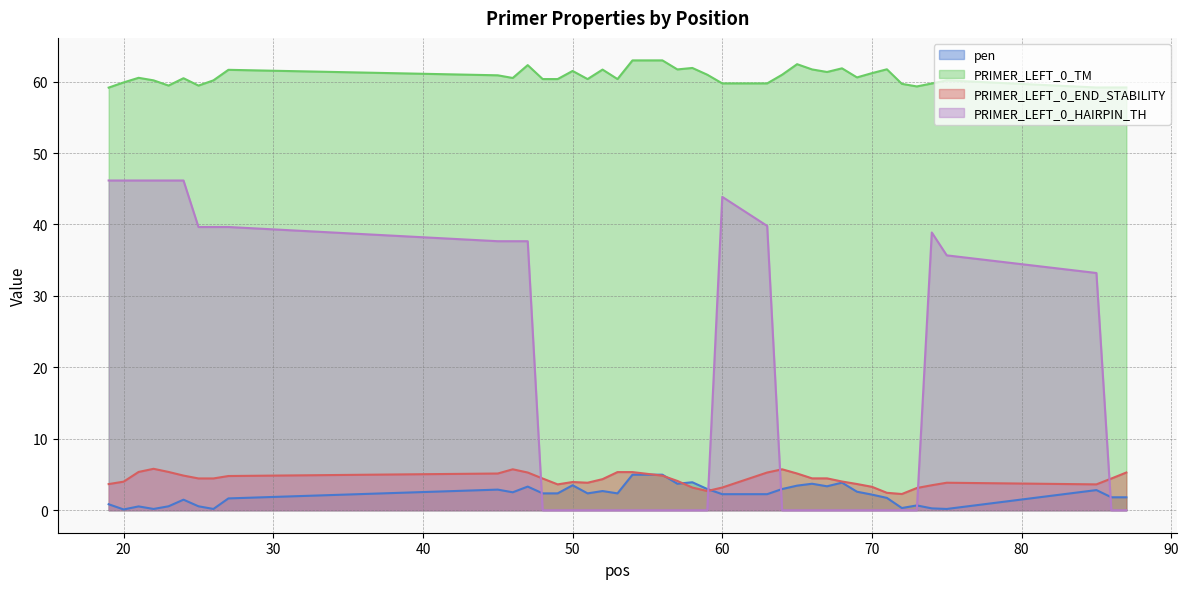

Reading right to left, what are all the values shown in this chart?

pen: 87=1.8	86=1.8	85=2.8	75=0.2	74=0.3	73=0.7	72=0.3	71=1.7	70=2.2	69=2.6	68=3.9	67=3.4	66=3.7	65=3.4	64=3.0	63=2.2	60=2.2	59=3.0	58=3.9	57=3.7	56=5.0	54=5.0	53=2.4	52=2.7	51=2.4	50=3.5	49=2.4	48=2.4	47=3.3	46=2.5	45=2.9	27=1.7	26=0.2	25=0.6	24=1.5	23=0.6	22=0.2	21=0.5	20=0.1	19=0.8
PRIMER_LEFT_0_TM: 87=59.2	86=59.2	85=59.2	75=60.2	74=59.7	73=59.3	72=59.7	71=61.7	70=61.2	69=60.6	68=61.9	67=61.4	66=61.7	65=62.4	64=61.0	63=59.8	60=59.8	59=61.0	58=61.9	57=61.7	56=63.0	54=63.0	53=60.4	52=61.7	51=60.4	50=61.5	49=60.4	48=60.4	47=62.3	46=60.5	45=60.9	27=61.7	26=60.2	25=59.4	24=60.5	23=59.4	22=60.2	21=60.5	20=59.9	19=59.2
PRIMER_LEFT_0_END_STABILITY: 87=5.3	86=4.4	85=3.6	75=3.9	74=3.5	73=3.1	72=2.3	71=2.4	70=3.3	69=3.7	68=4.0	67=4.5	66=4.5	65=5.1	64=5.7	63=5.3	60=3.2	59=2.7	58=3.2	57=4.1	56=4.8	54=5.3	53=5.3	52=4.3	51=3.9	50=4.0	49=3.6	48=4.4	47=5.3	46=5.7	45=5.1	27=4.8	26=4.5	25=4.5	24=4.8	23=5.4	22=5.8	21=5.4	20=4.0	19=3.7
PRIMER_LEFT_0_HAIRPIN_TH: 87=0.0	86=0.0	85=33.2	75=35.7	74=38.9	73=0.0	72=0.0	71=0.0	70=0.0	69=0.0	68=0.0	67=0.0	66=0.0	65=0.0	64=0.0	63=39.8	60=43.9	59=0.0	58=0.0	57=0.0	56=0.0	54=0.0	53=0.0	52=0.0	51=0.0	50=0.0	49=0.0	48=0.0	47=37.7	46=37.7	45=37.7	27=39.6	26=39.6	25=39.6	24=46.2	23=46.2	22=46.2	21=46.2	20=46.2	19=46.2